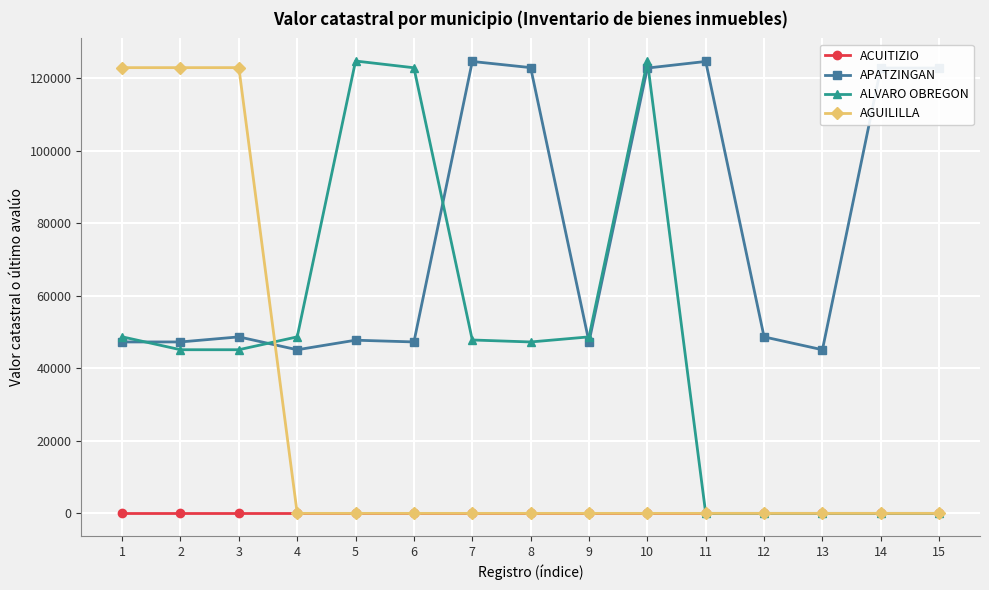

List the series in order of their overall mean, highest first.

APATZINGAN, ALVARO OBREGON, AGUILILLA, ACUITIZIO